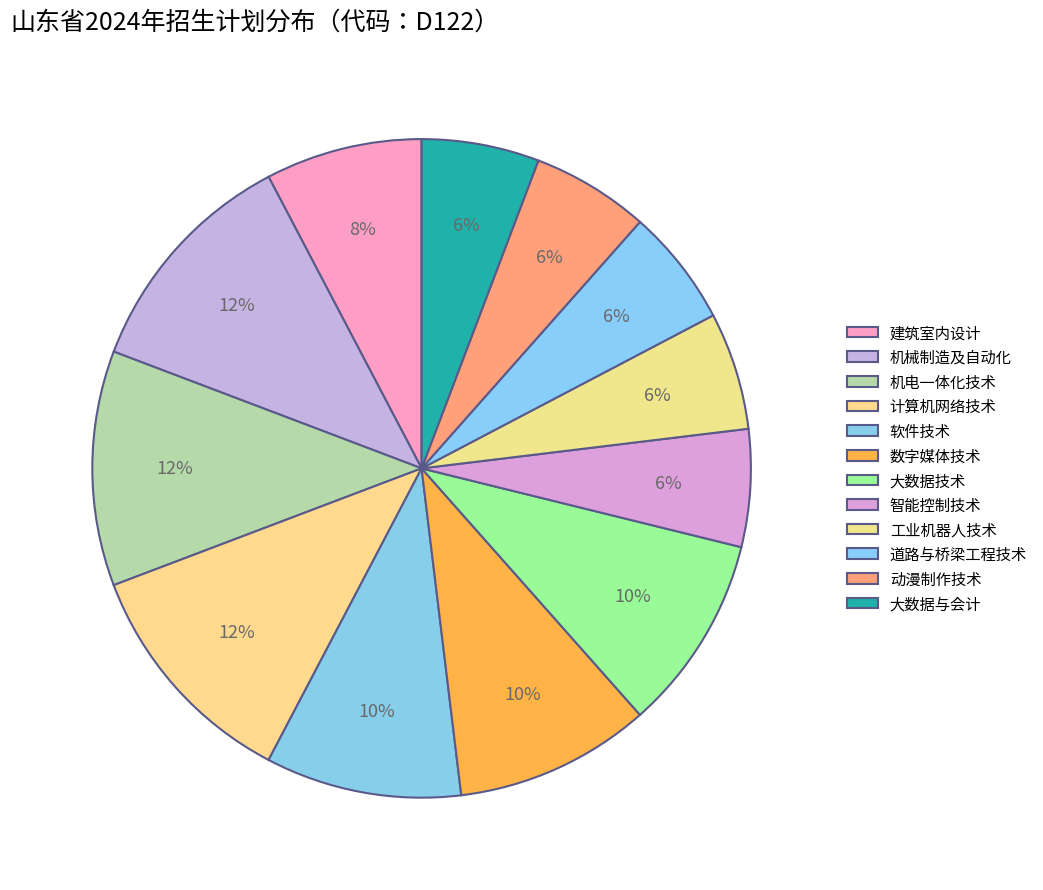

To the nearest percent, what portion does 大数据技术 represent?

10%